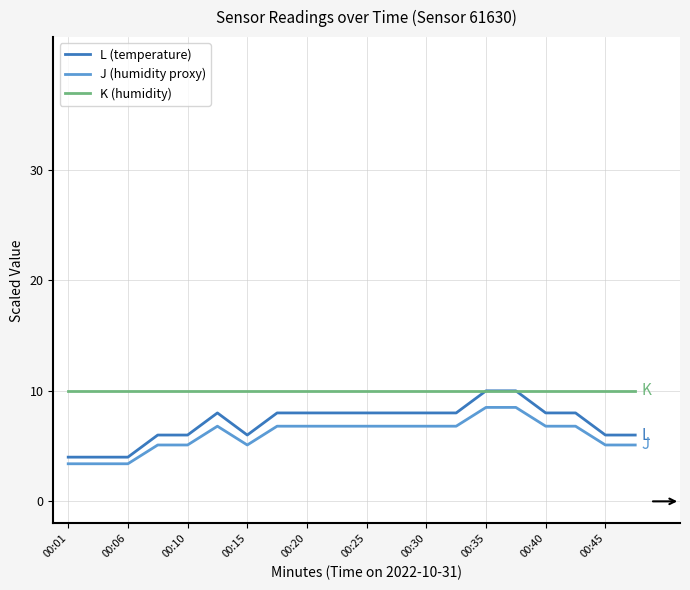

Which series has the largest range (max minus min)?

L (temperature)